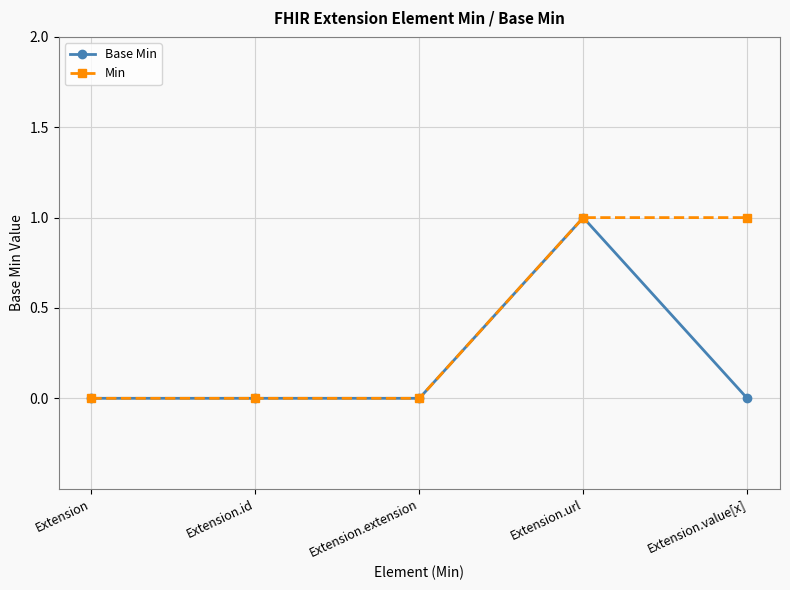

List the series in order of their overall mean, highest first.

Min, Base Min